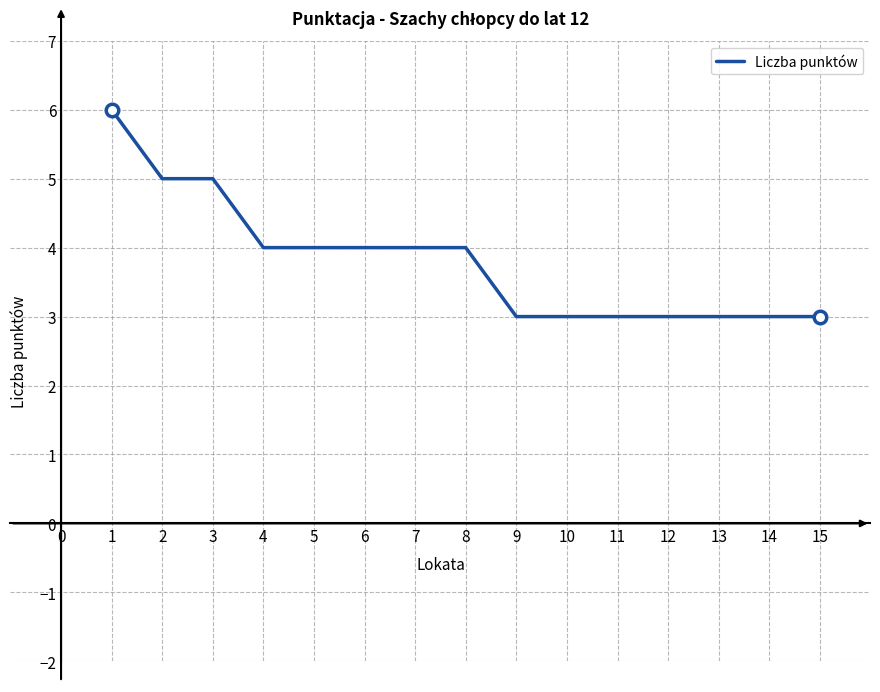

The chart shows a value of 5 at 2. True or false?

True